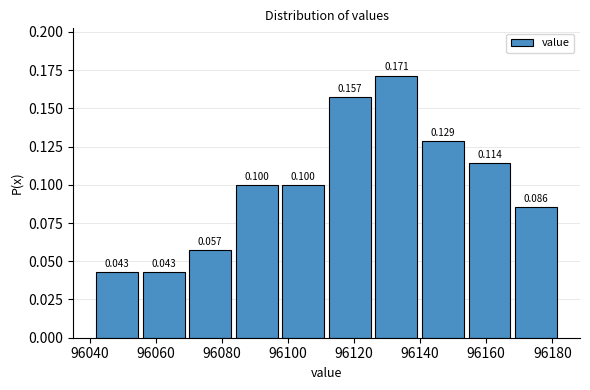

Which range on the x-axis has the tallest bar?

96126 to 96140